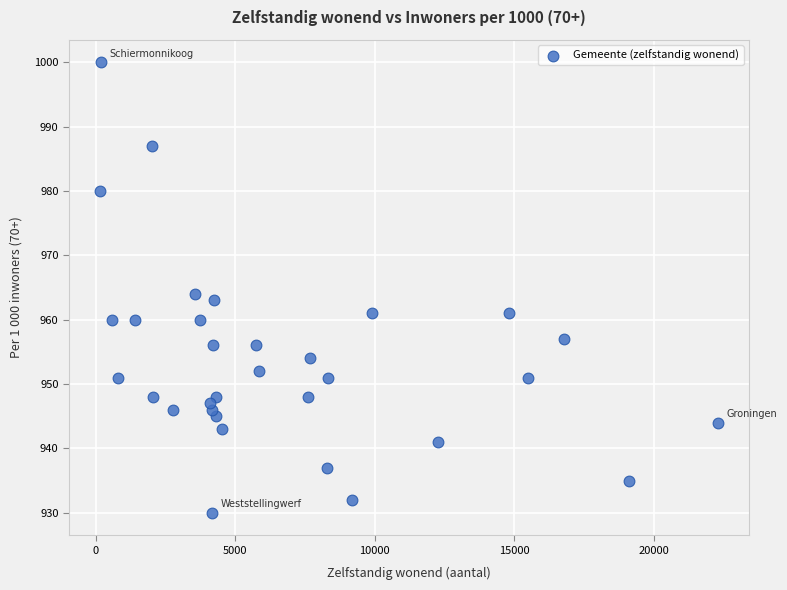

What Y value in the scatter plot is closest to 965?

964